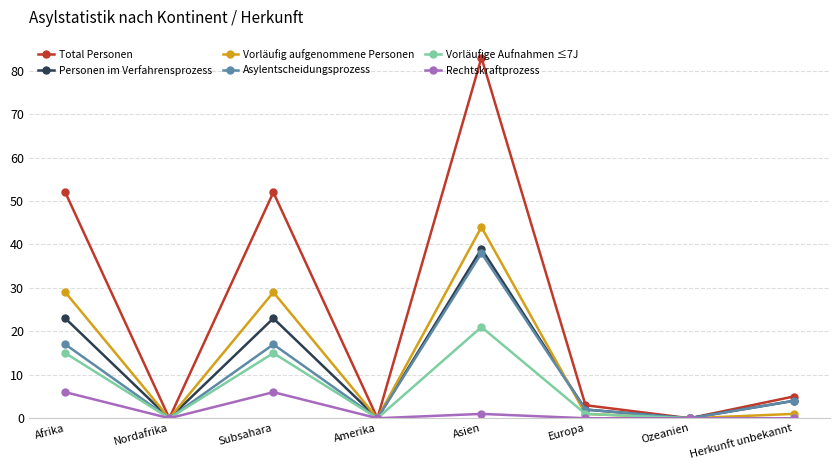

How many data points in Asylentscheidungsprozess are less than 4?

4